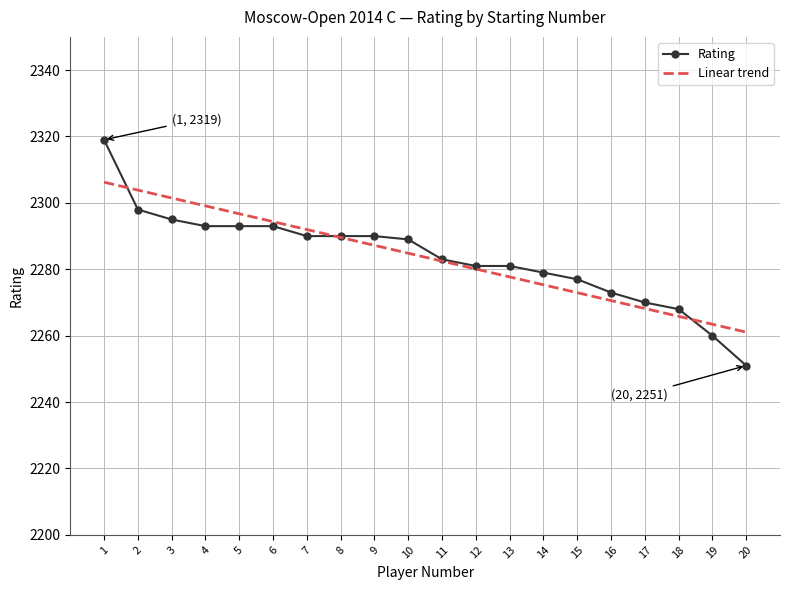

What is the total value across all series at 11?

4565.5